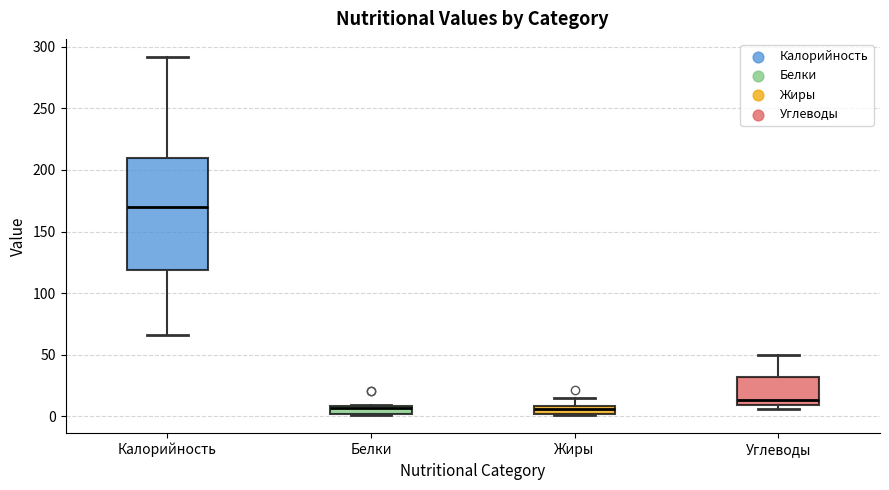

Where does the median line of the box for Белки sit on the y-axis? The values are not printed on the chart, so give them approximately, as read against the axis.

5